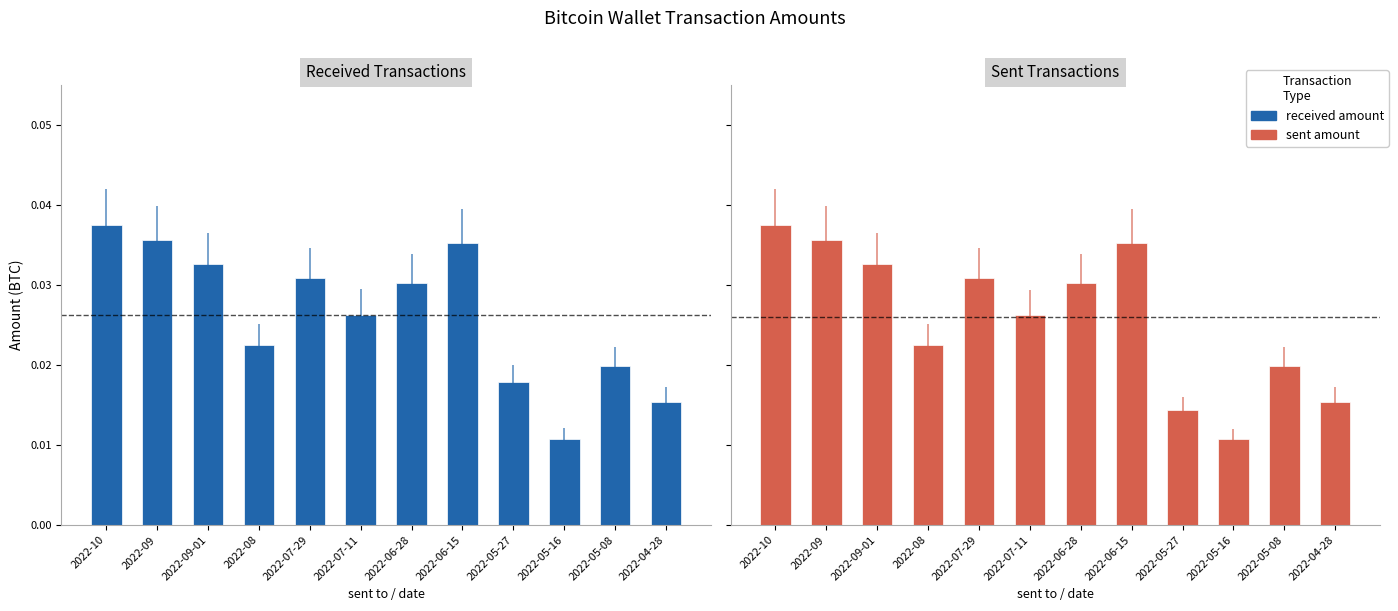

Reading right to left, what are all the values shown in this chart?

received amount: 2022-04-28=0.0	2022-05-08=0.0	2022-05-16=0.0	2022-05-27=0.0	2022-06-15=0.0	2022-06-28=0.0	2022-07-11=0.0	2022-07-29=0.0	2022-08=0.0	2022-09-01=0.0	2022-09=0.0	2022-10=0.0
sent amount: 2022-04-28=0.0	2022-05-08=0.0	2022-05-16=0.0	2022-05-27=0.0	2022-06-15=0.0	2022-06-28=0.0	2022-07-11=0.0	2022-07-29=0.0	2022-08=0.0	2022-09-01=0.0	2022-09=0.0	2022-10=0.0